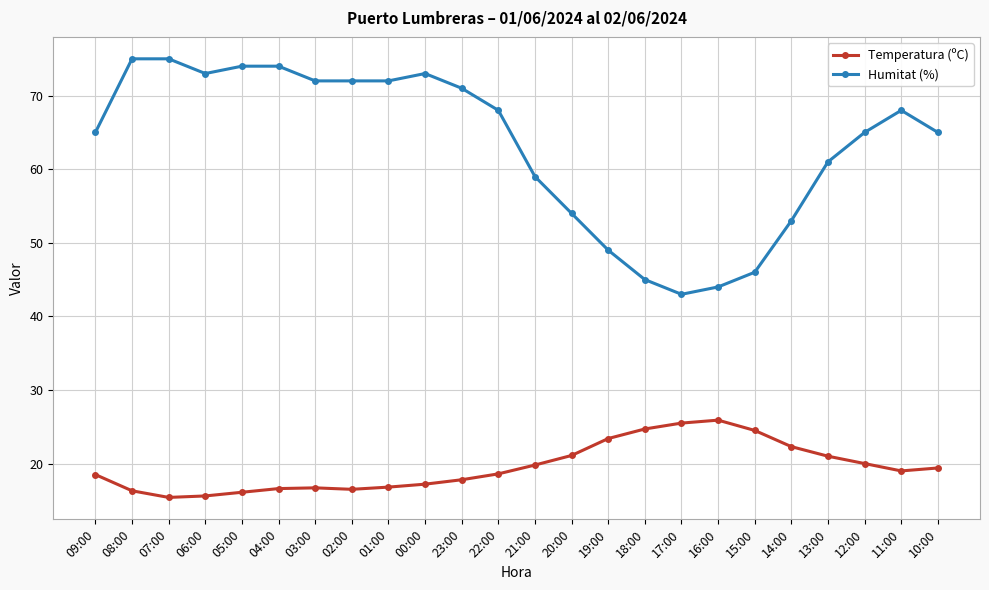

True or false: Humitat (%) has more than 1 points higher than both neighbors.

True